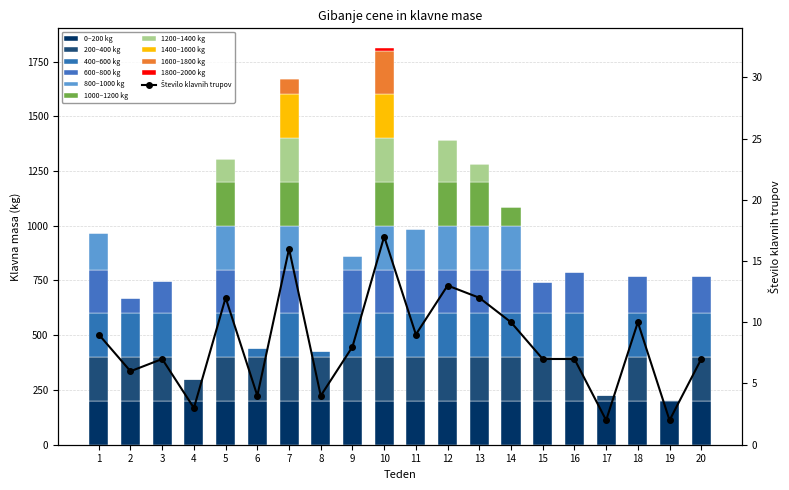

What is the change in value from 4 to 17?

-1